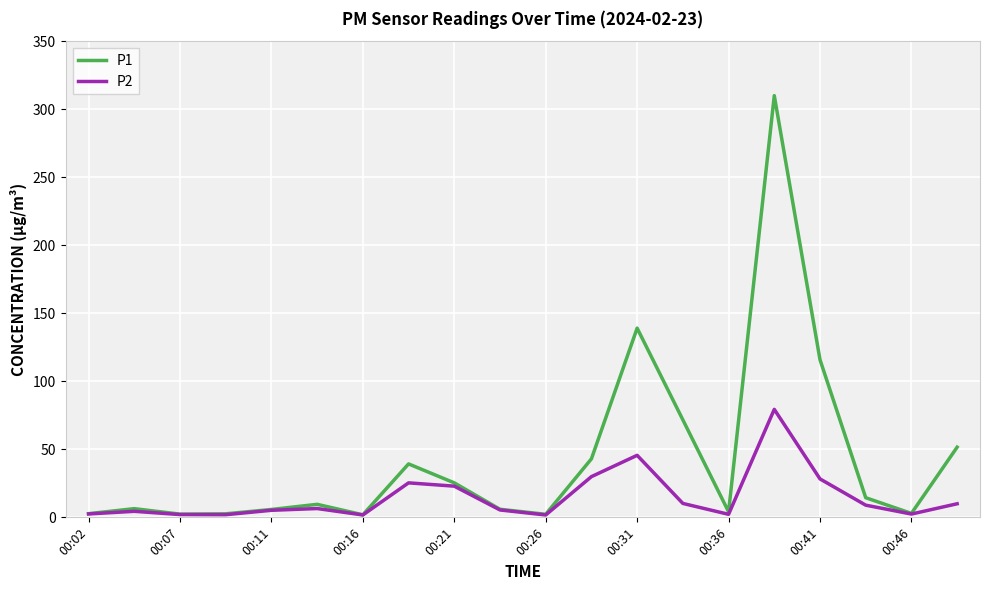

Rank the series by their maximum value, from lowest to highest.

P2, P1